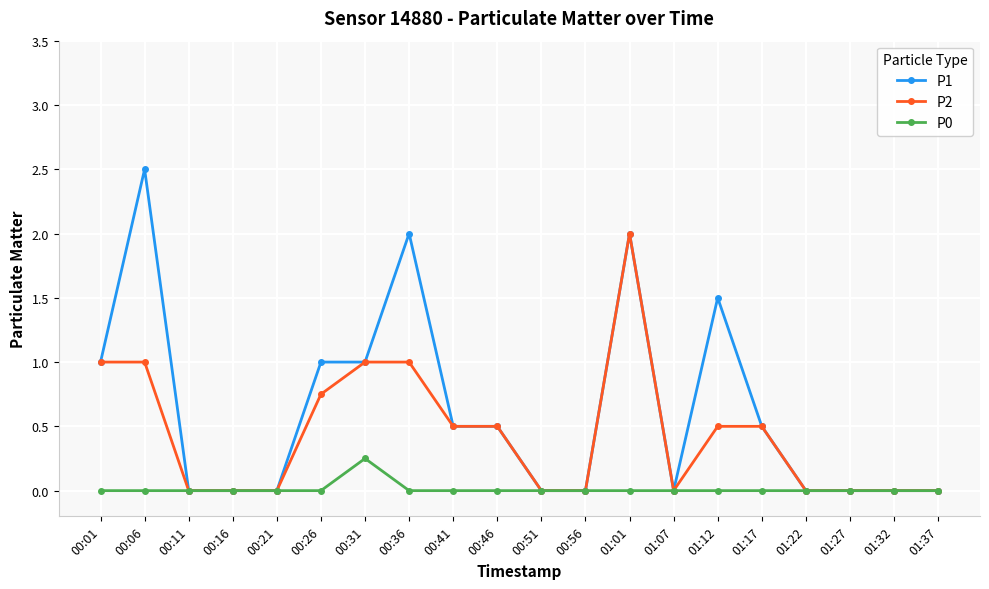

What is the label of the 16th point from the left?

01:17